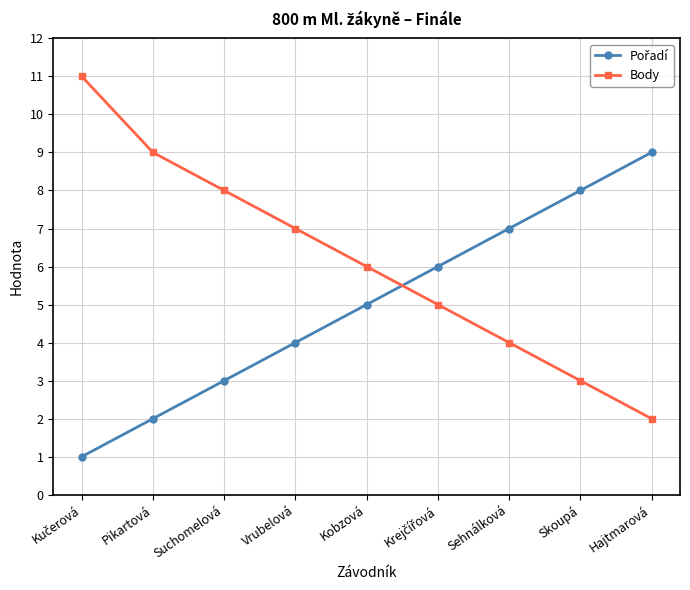

What is the total value across all series at Sehnálková?

11